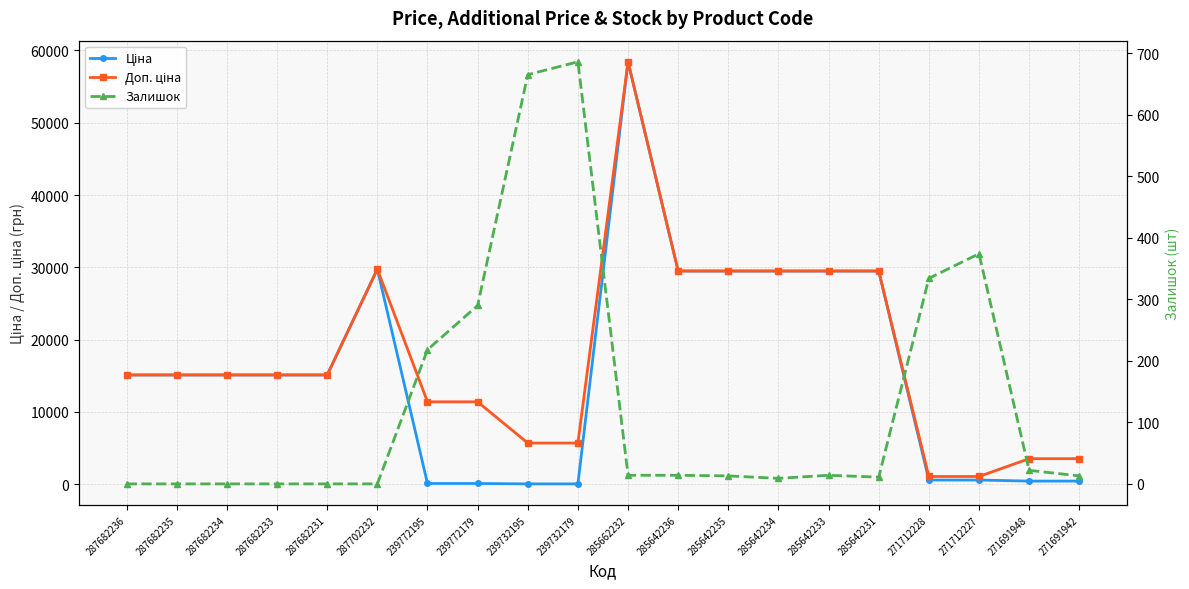

Rank the series at 239732179 from highest to lowest value.

Доп. ціна, Залишок, Ціна